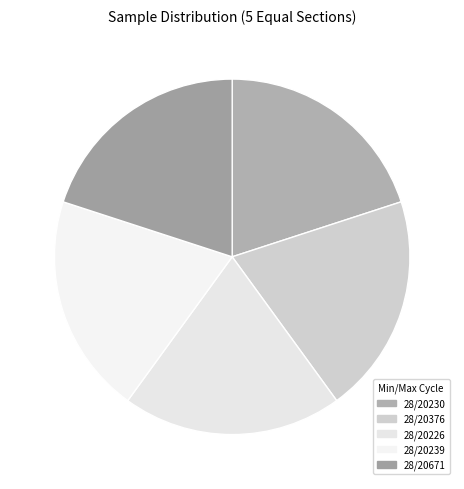

Which category has the smallest portion of the pie?

28/20230